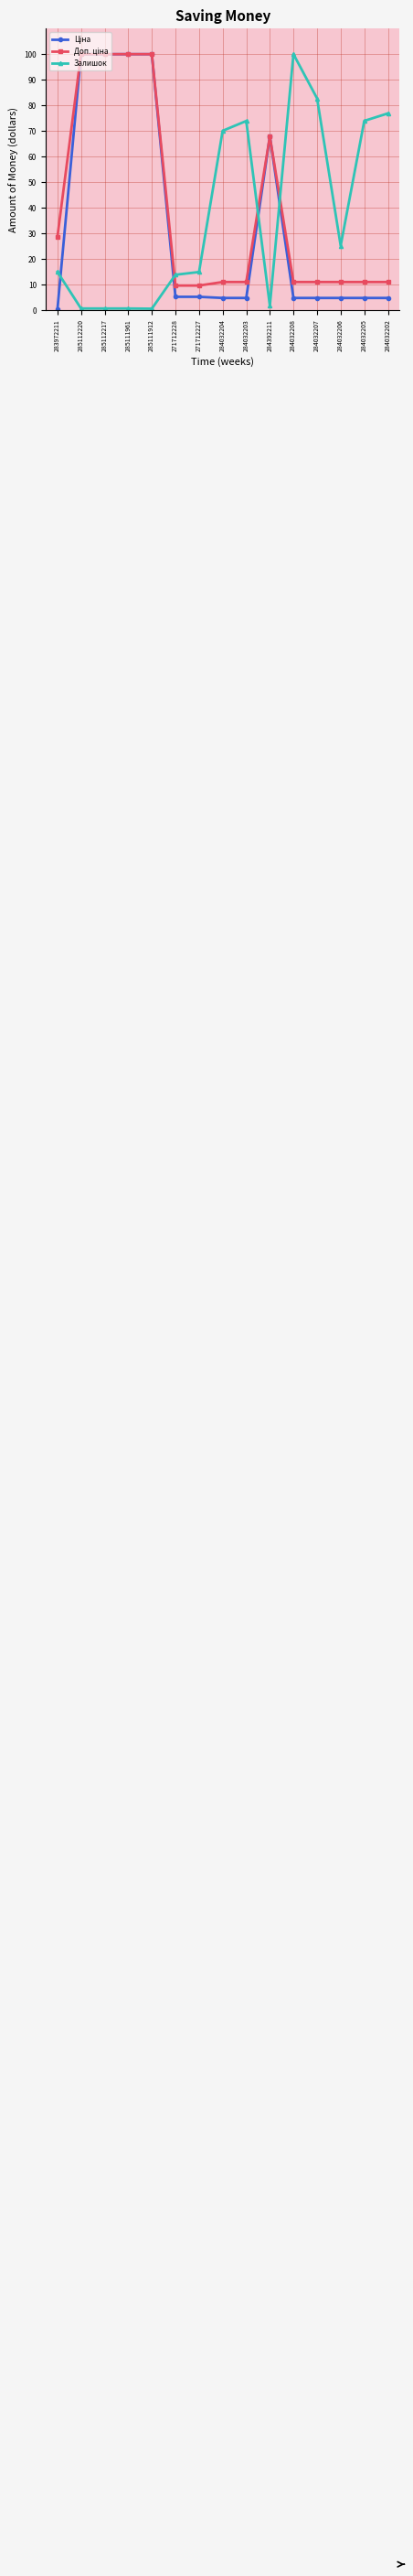

How many lines are shown in the chart?

3